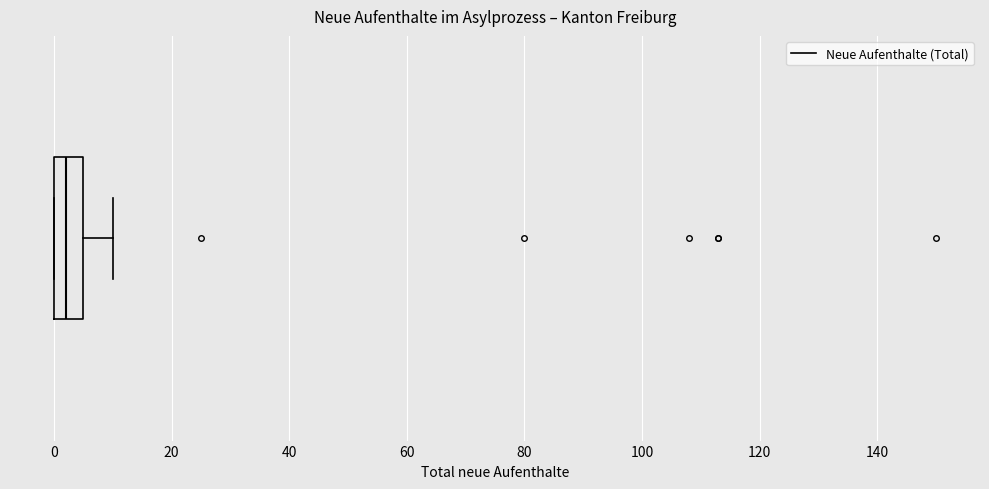

Where does the right whisker of the box end on the x-axis? The values are not printed on the chart, so give them approximately, as read against the axis.

10